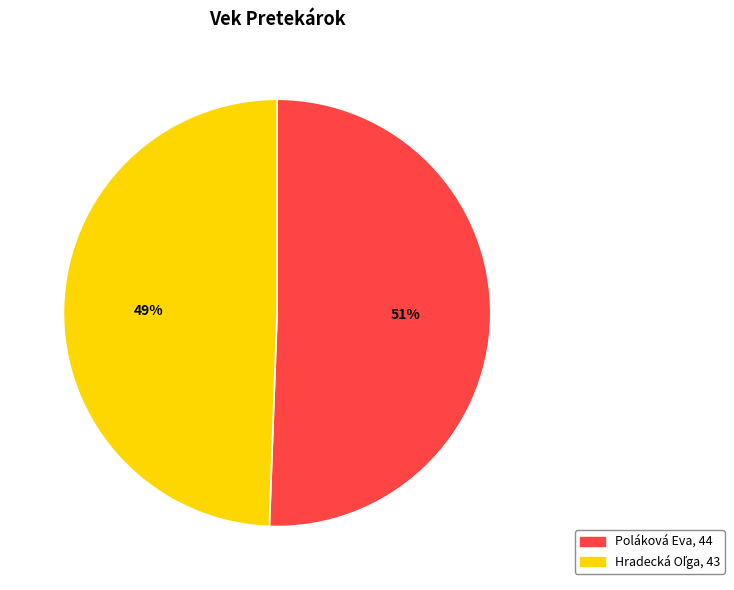

Which category has the biggest portion of the pie?

Poláková Eva